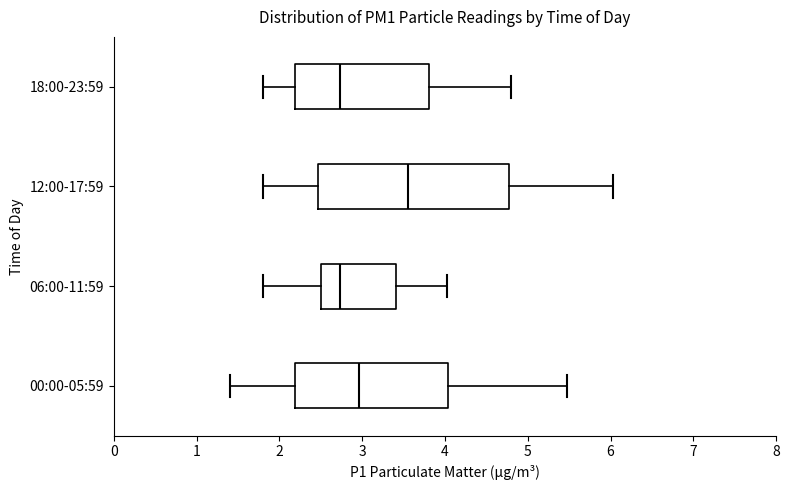

Reading bottom to top, read every box against the x-axis: the position of its median line, the range the box covers, and the ends of its whiskers. The values are not printed on the chart, so give them approximately, as read against the axis.

00:00-05:59: median 3.0, box 2.2 to 4.0, whiskers 1.4 to 5.5
06:00-11:59: median 2.7, box 2.5 to 3.4, whiskers 1.8 to 4.0
12:00-17:59: median 3.6, box 2.5 to 4.8, whiskers 1.8 to 6.0
18:00-23:59: median 2.7, box 2.2 to 3.8, whiskers 1.8 to 4.8